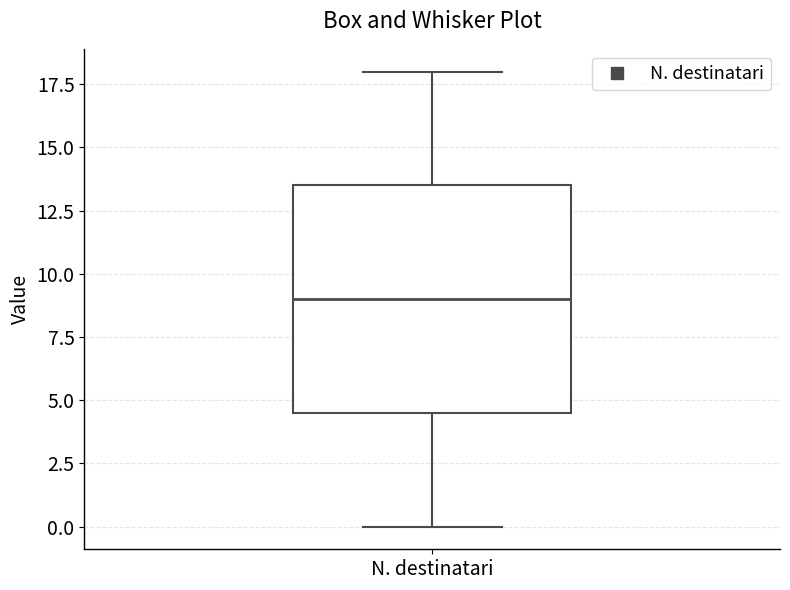

Transcribe this box plot: give where the median line is, the range the box spans, and where the two whiskers end, as read against the y-axis. The values are not printed on the chart, so give them approximately, as read against the axis.

median 9.0, box 4.5 to 13.5, whiskers 0.0 to 18.0